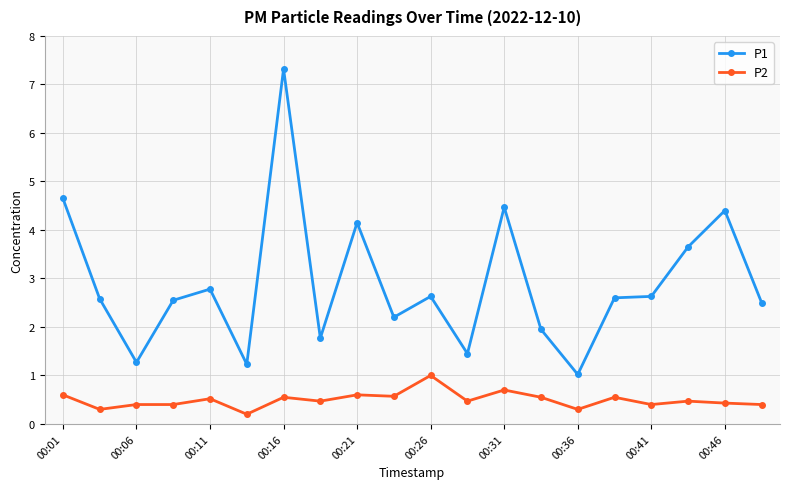

List the series in order of their peak value, highest first.

P1, P2